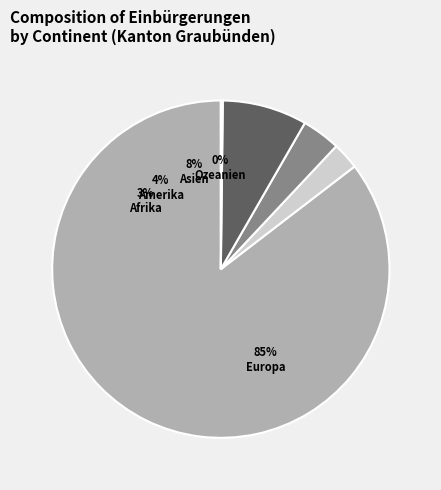

To the nearest percent, what is the difference between the largest and smallest slice percentages?

85%